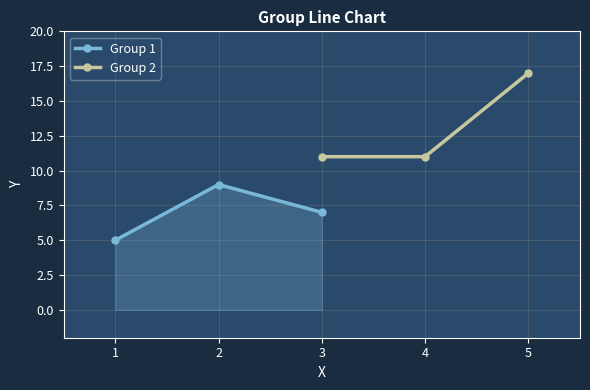

Where does the Group 1 series first go above 7?

2